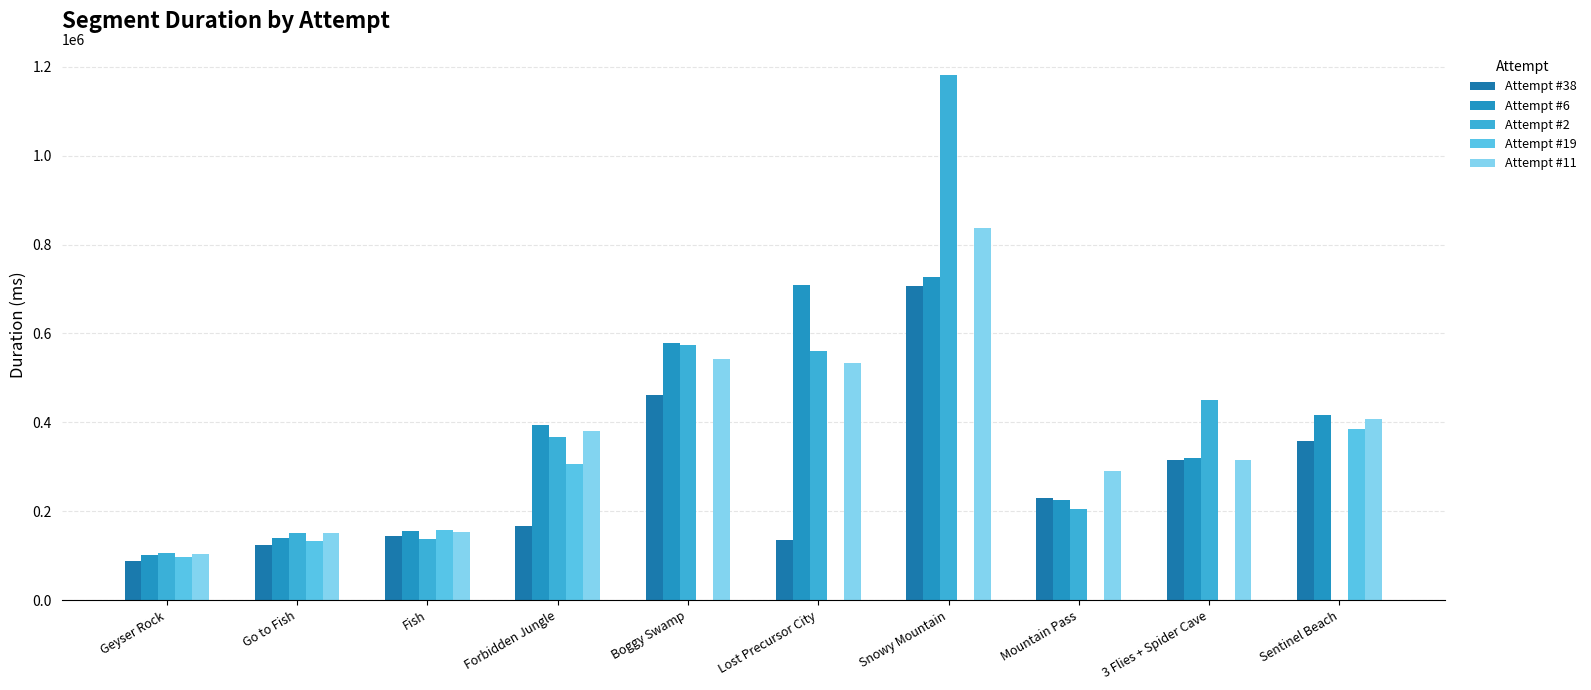

True or false: Attempt #2 has a value of 0 at Sentinel Beach.

True